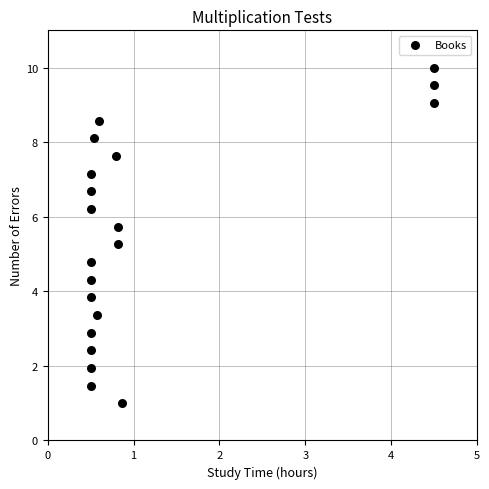

What is the range of X values (max minus min)?

4.0